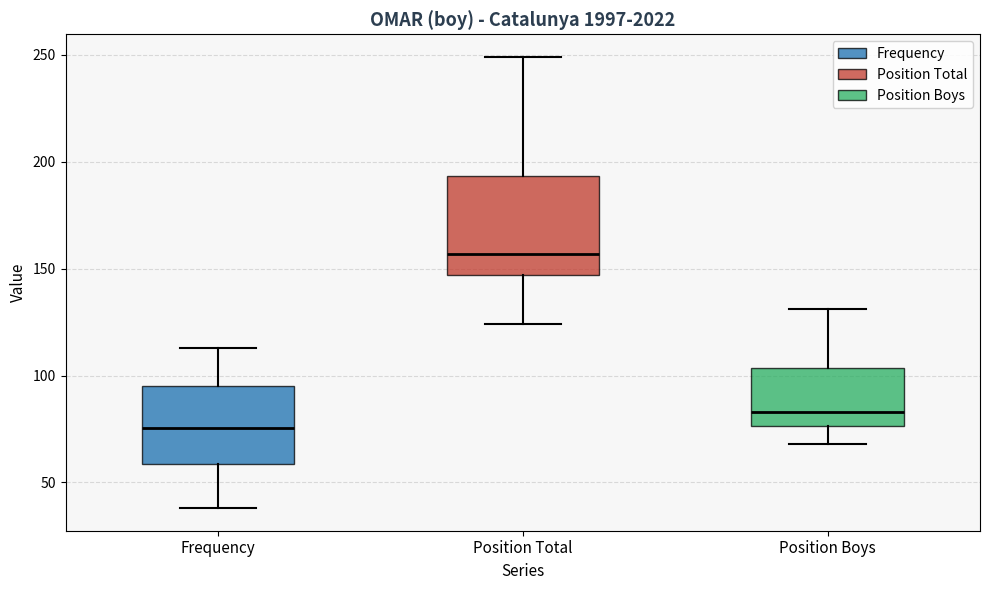

Where is the lower edge of the box for Position Total on the y-axis? The values are not printed on the chart, so give them approximately, as read against the axis.

145